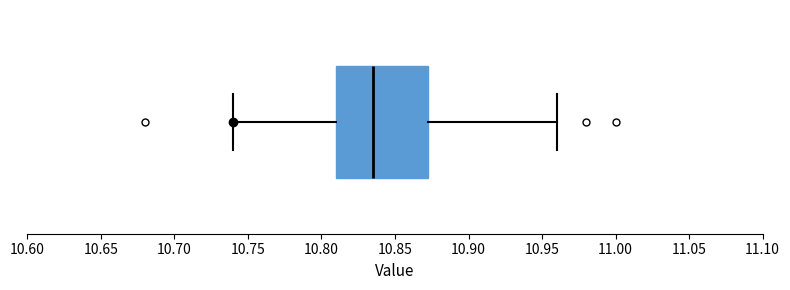

Where does the right whisker of the box end on the x-axis? The values are not printed on the chart, so give them approximately, as read against the axis.

10.960